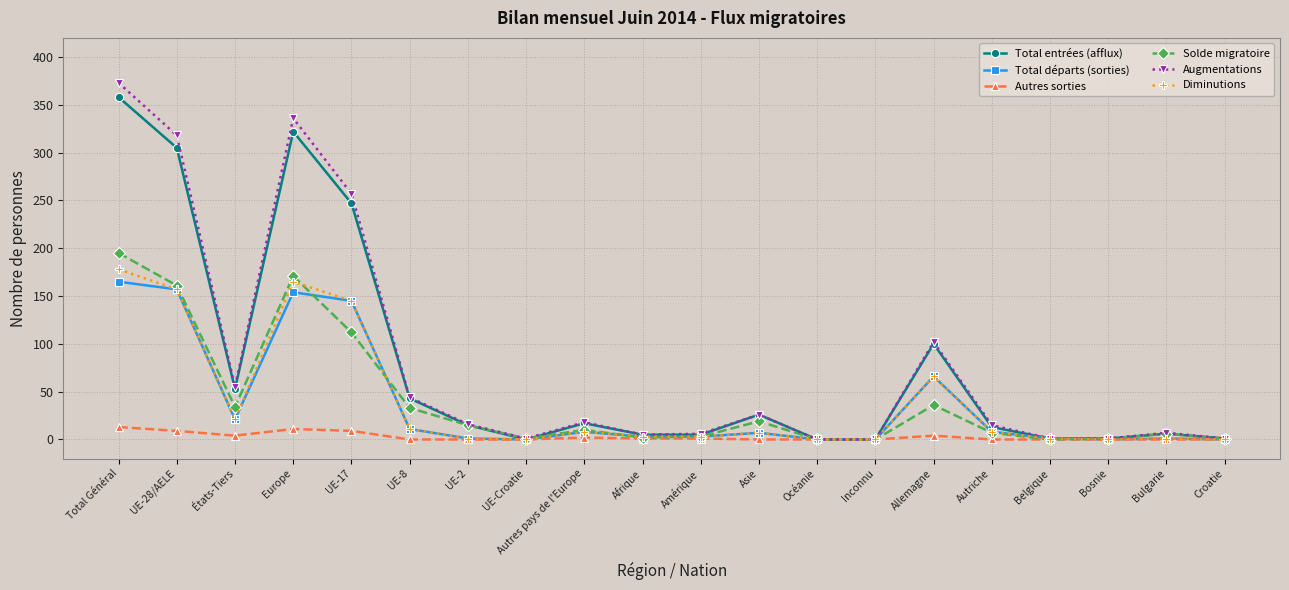

At which category does Solde migratoire reach its first local valley?

États-Tiers